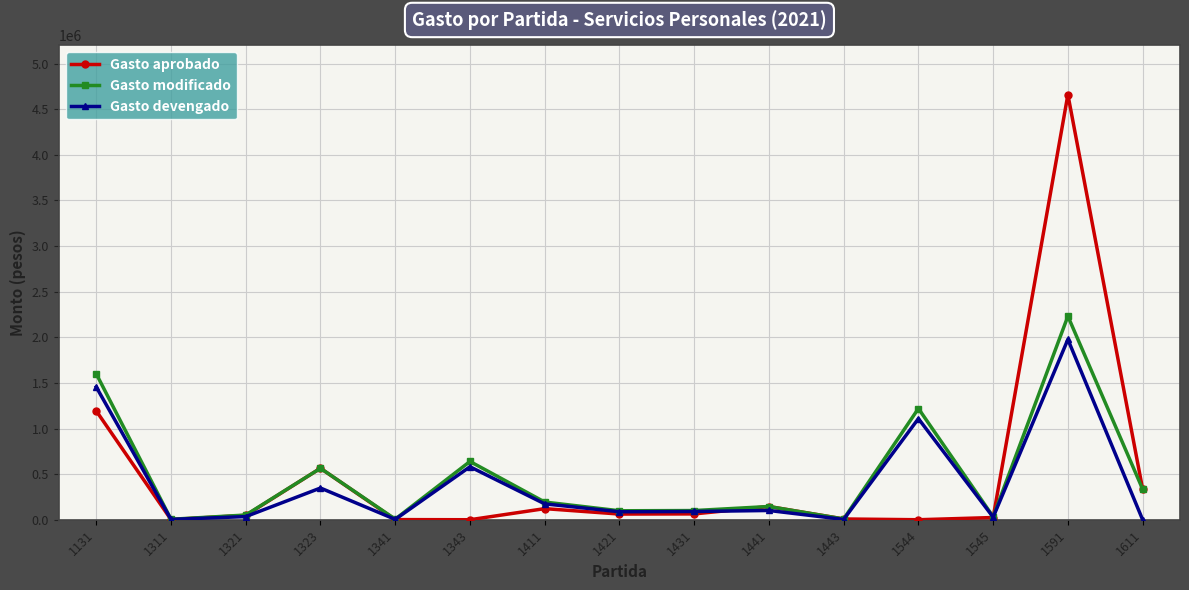

What is the value of the Gasto aprobado point at the 7th from the left?

121664.0